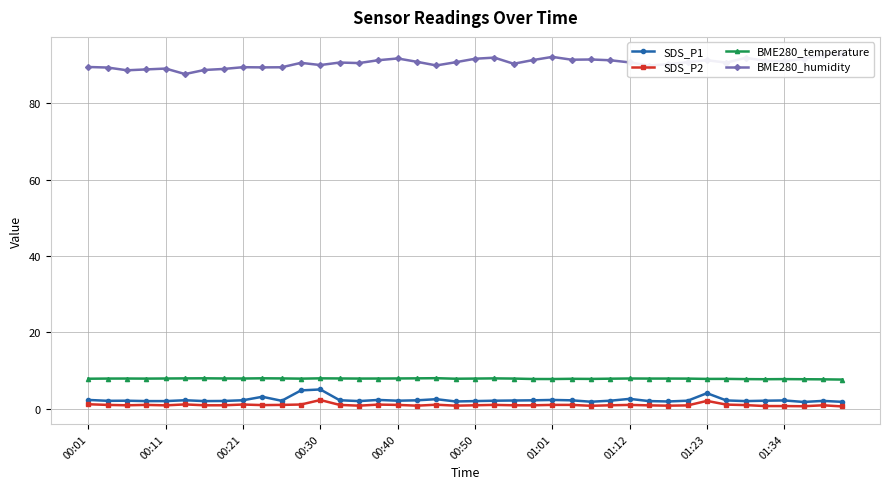

What are all the series names shown in the legend?

SDS_P1, SDS_P2, BME280_temperature, BME280_humidity